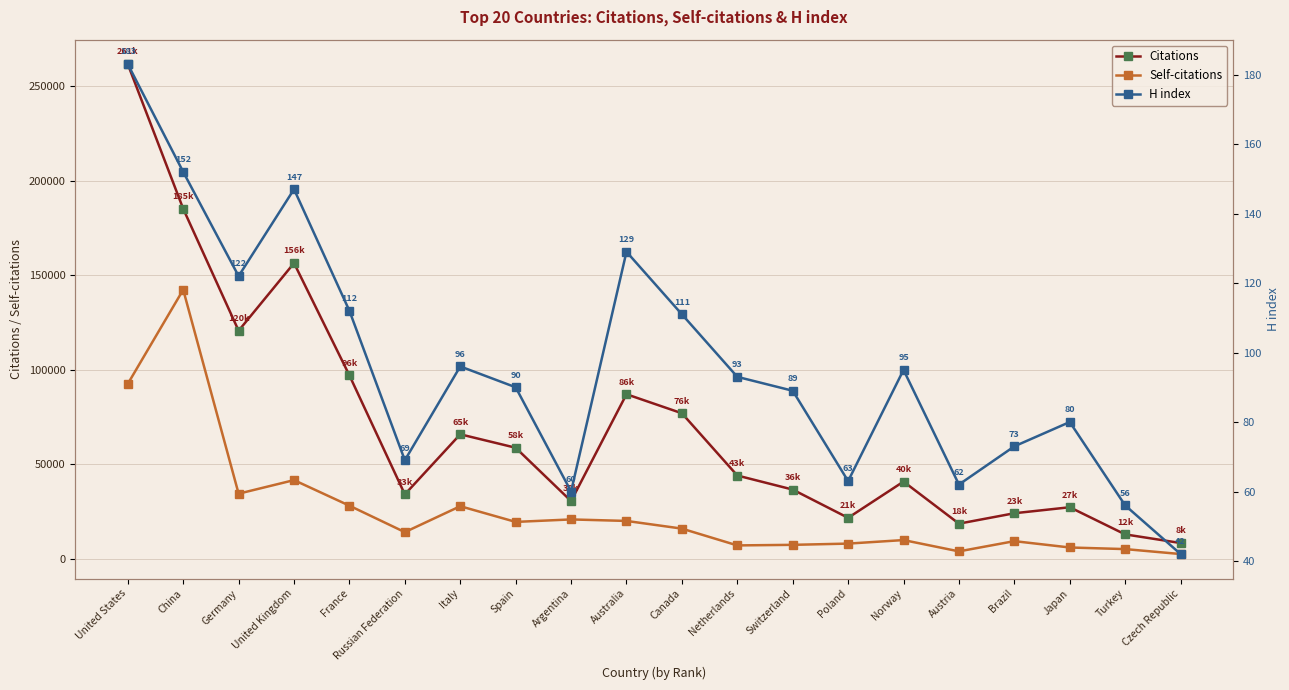

Reading left to right, what are all the values shown in this chart?

Citations: United States=261582	China=185069	Germany=120571	United Kingdom=156335	France=96916	Russian Federation=33981	Italy=65761	Spain=58648	Argentina=30439	Australia=86957	Canada=76890	Netherlands=43955	Switzerland=36519	Poland=21573	Norway=40745	Austria=18488	Brazil=23999	Japan=27169	Turkey=12813	Czech Republic=8243
Self-citations: United States=92453	China=142254	Germany=34343	United Kingdom=41523	France=27987	Russian Federation=13995	Italy=27718	Spain=19413	Argentina=20724	Australia=19928	Canada=15862	Netherlands=6979	Switzerland=7281	Poland=7935	Norway=9804	Austria=3823	Brazil=9235	Japan=5880	Turkey=5029	Czech Republic=2413
H index: United States=183	China=152	Germany=122	United Kingdom=147	France=112	Russian Federation=69	Italy=96	Spain=90	Argentina=60	Australia=129	Canada=111	Netherlands=93	Switzerland=89	Poland=63	Norway=95	Austria=62	Brazil=73	Japan=80	Turkey=56	Czech Republic=42